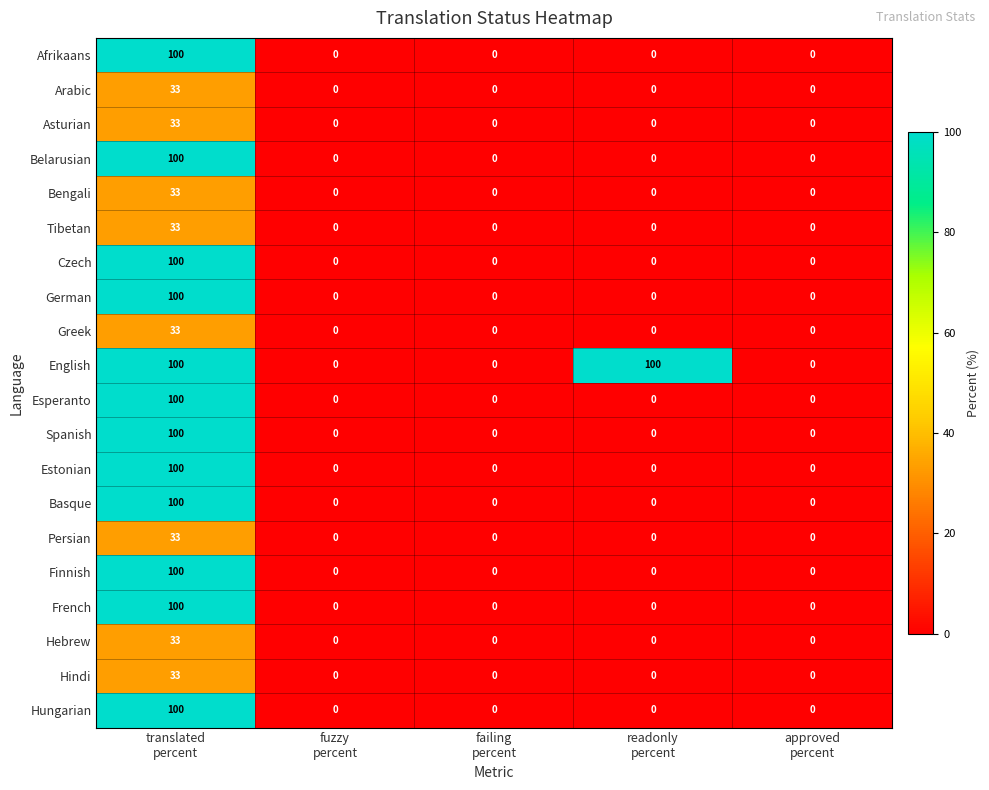

What is the maximum value for Tibetan?

33